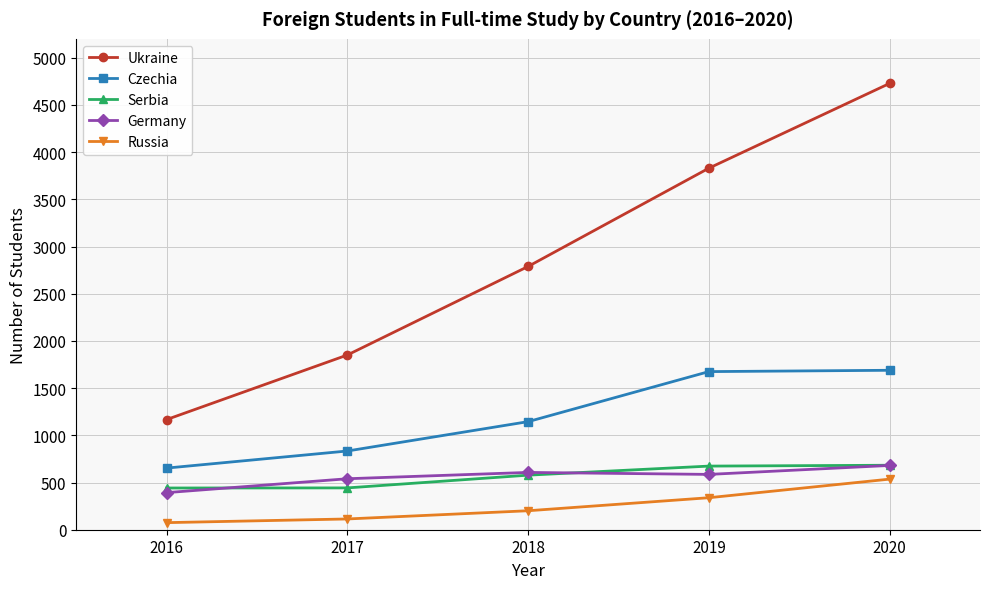

How many lines are shown in the chart?

5